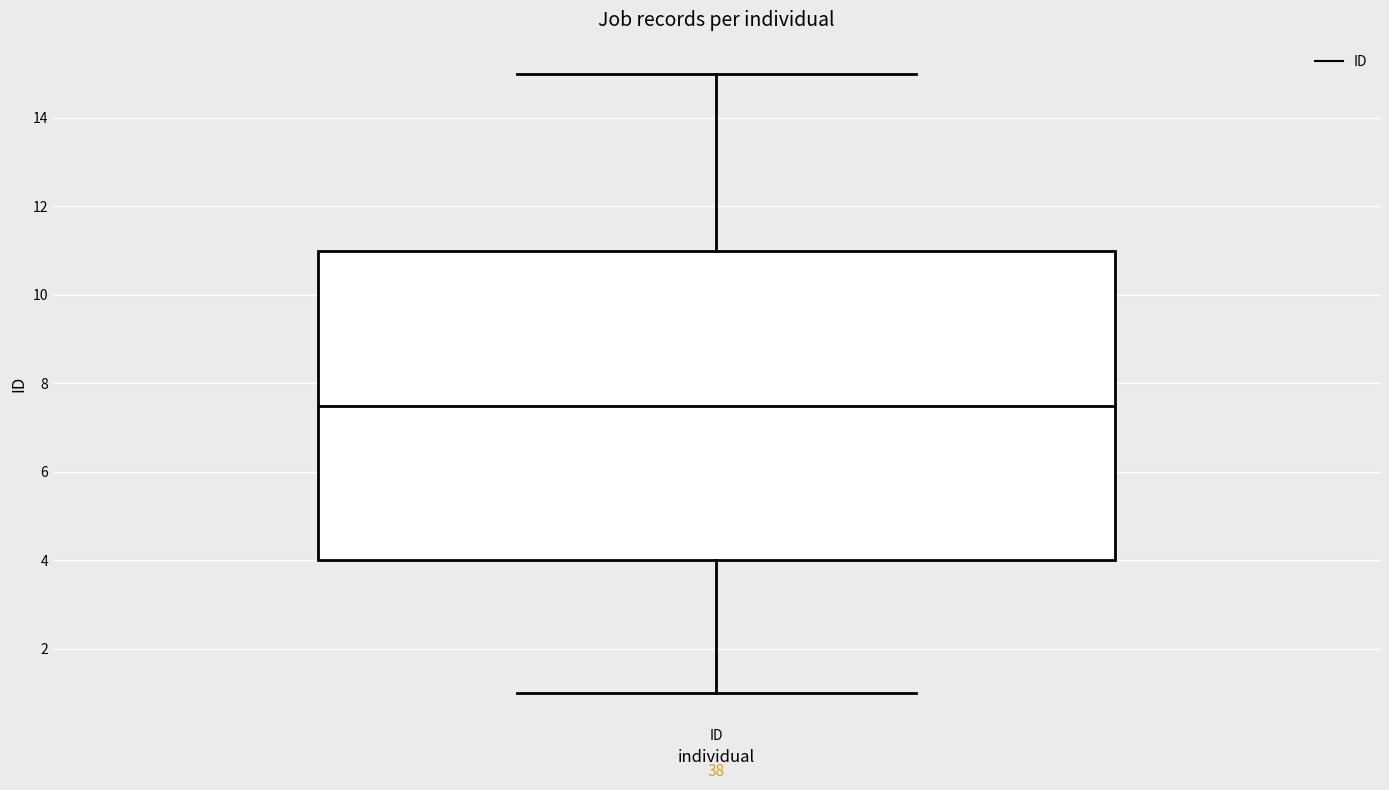

Where is the upper edge of the box for ID on the y-axis? The values are not printed on the chart, so give them approximately, as read against the axis.

11.0